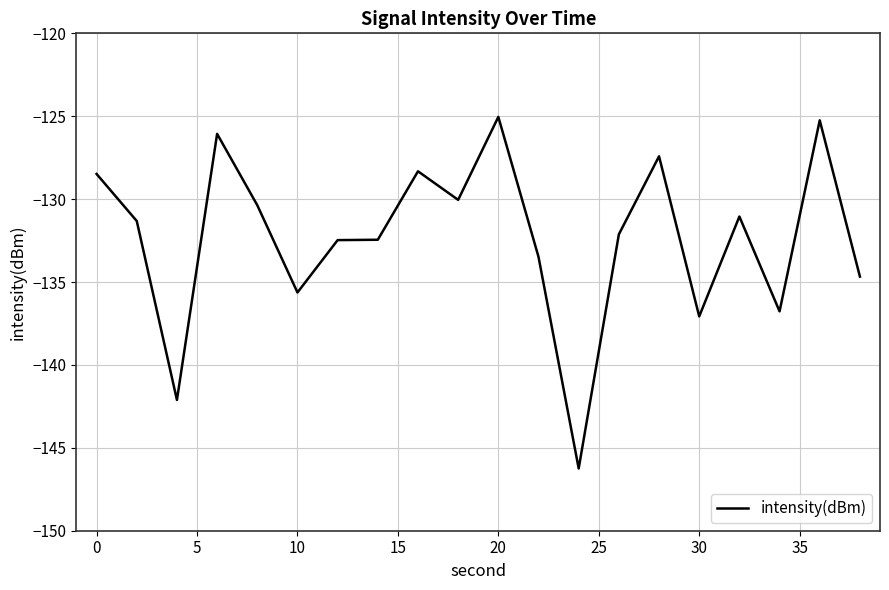

What is the minimum value shown in the chart?

-146.2